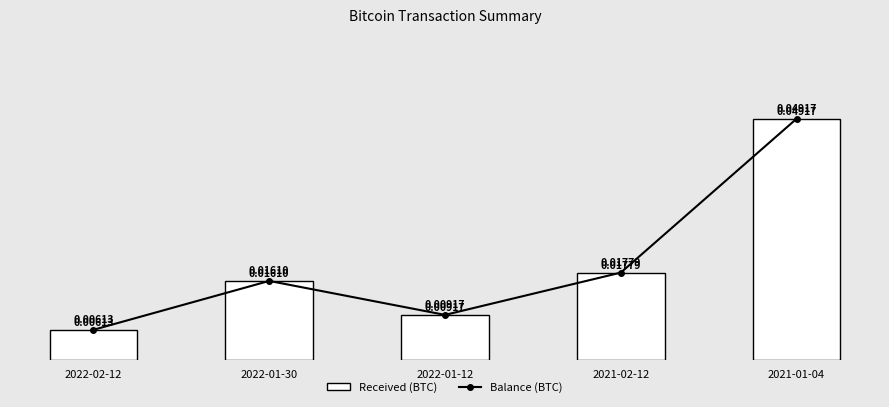

Which series has the widest spread of values?

Received (BTC)